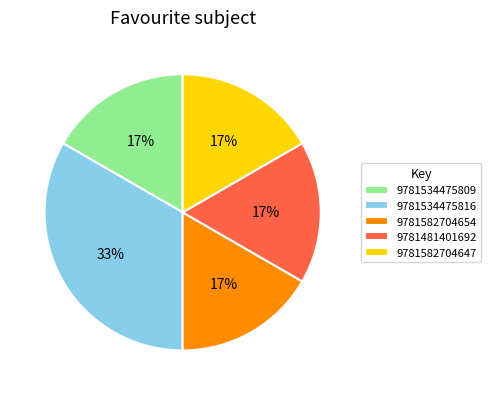

The 9781534475816 slice represents 42% of the pie. True or false?

False